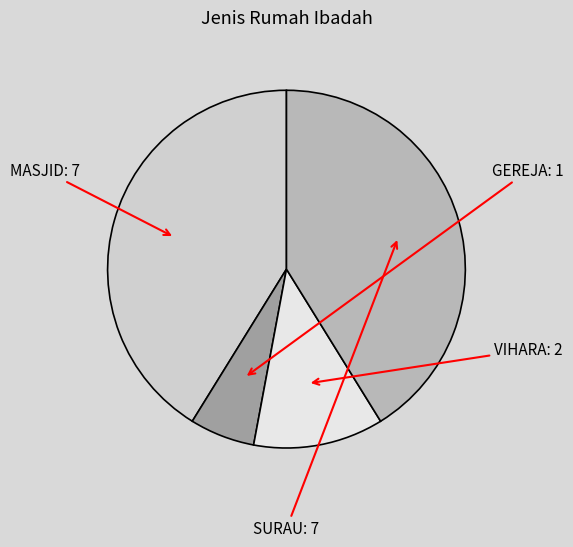

Approximately how many times larger is the value at MASJID compared to SURAU?

1.0